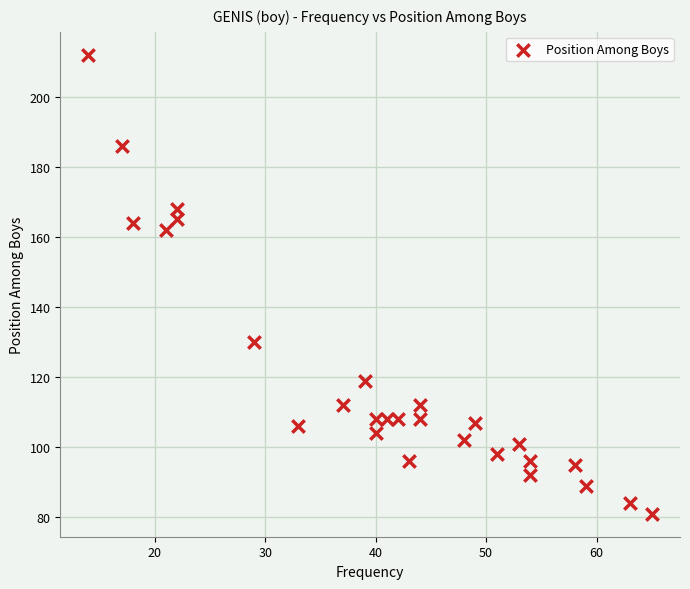

What is the range of Y values (max minus min)?

131